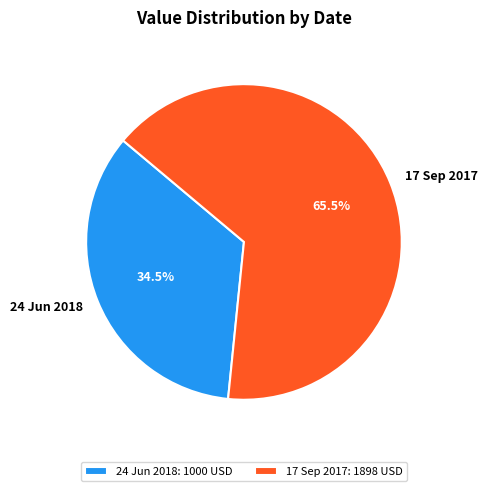

Count the number of slices in the pie.

2